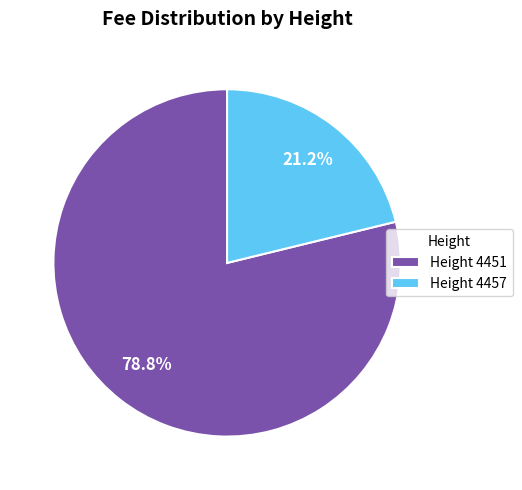

Which category has the biggest portion of the pie?

Height 4451